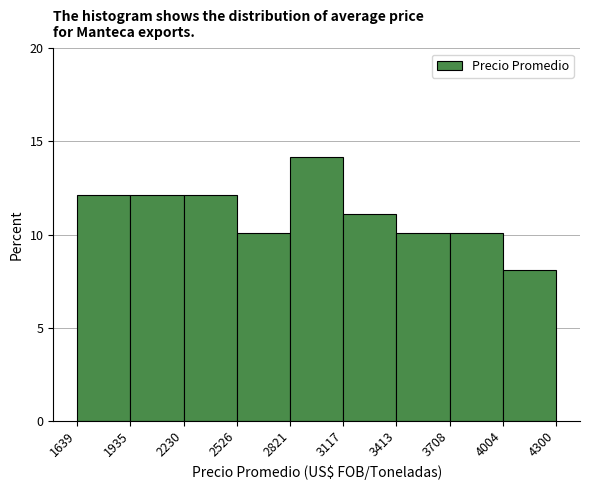

What is the height of the bar covering 2821 to 3117 on the x-axis? The values are not printed on the chart, so give them approximately, as read against the axis.

14